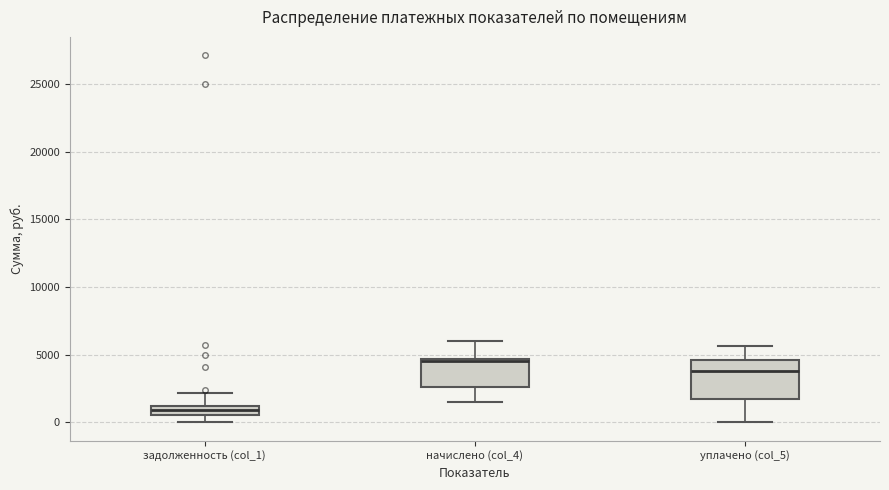

Where is the upper edge of the box for уплачено (col_5) on the y-axis? The values are not printed on the chart, so give them approximately, as read against the axis.

4500